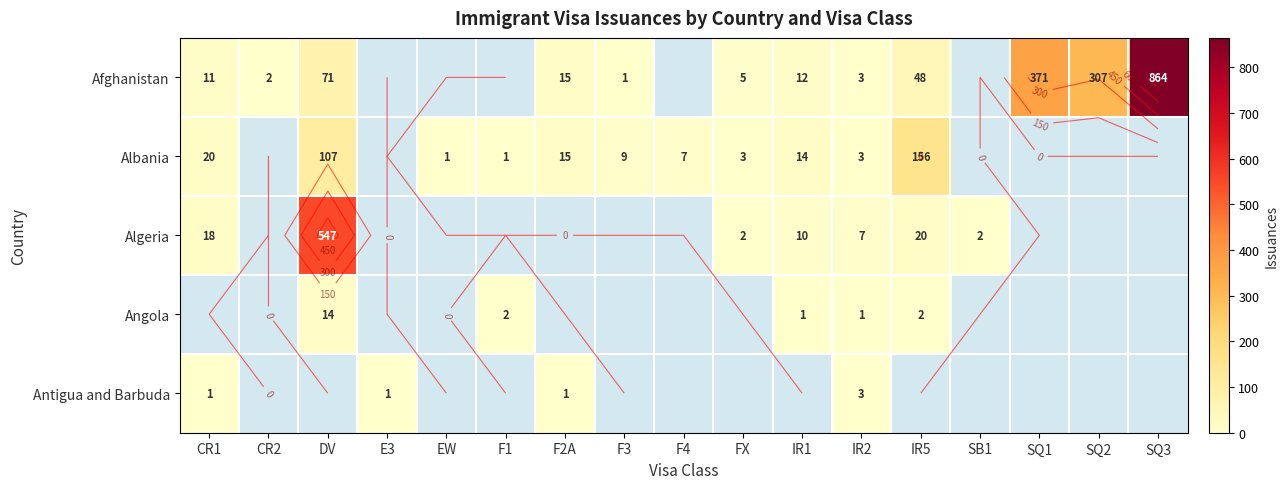

Which series has the largest total across all categories?

Afghanistan